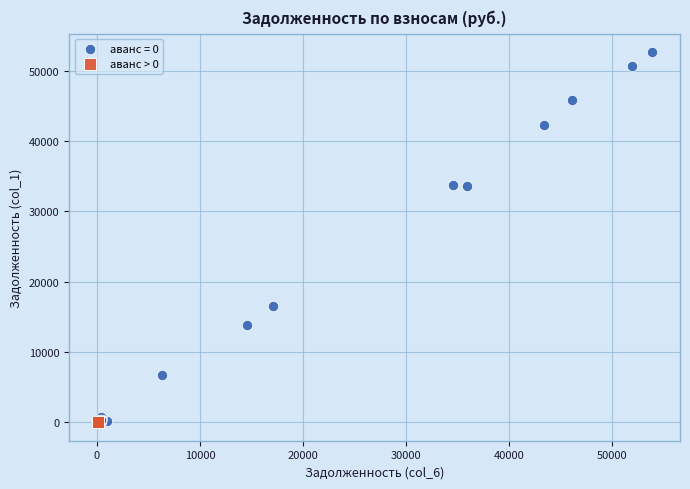

What are all the series names shown in the legend?

аванс = 0, аванс > 0